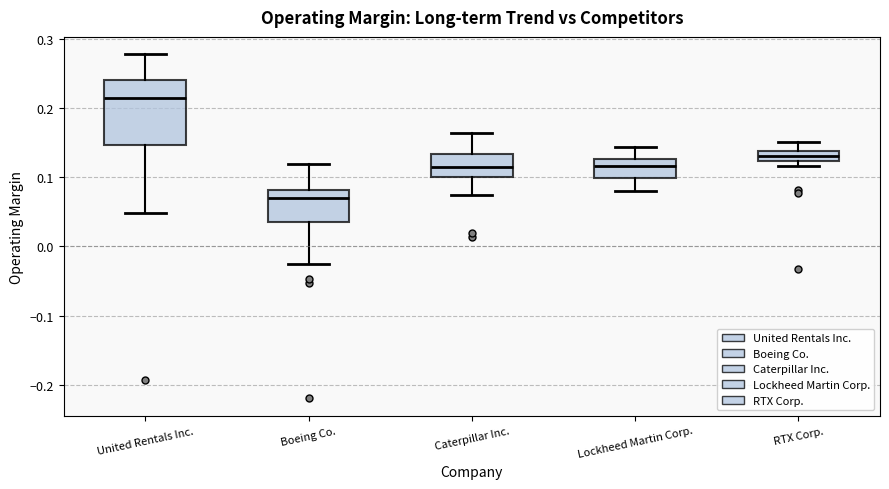

Which box's median line is the lowest?

Boeing Co.